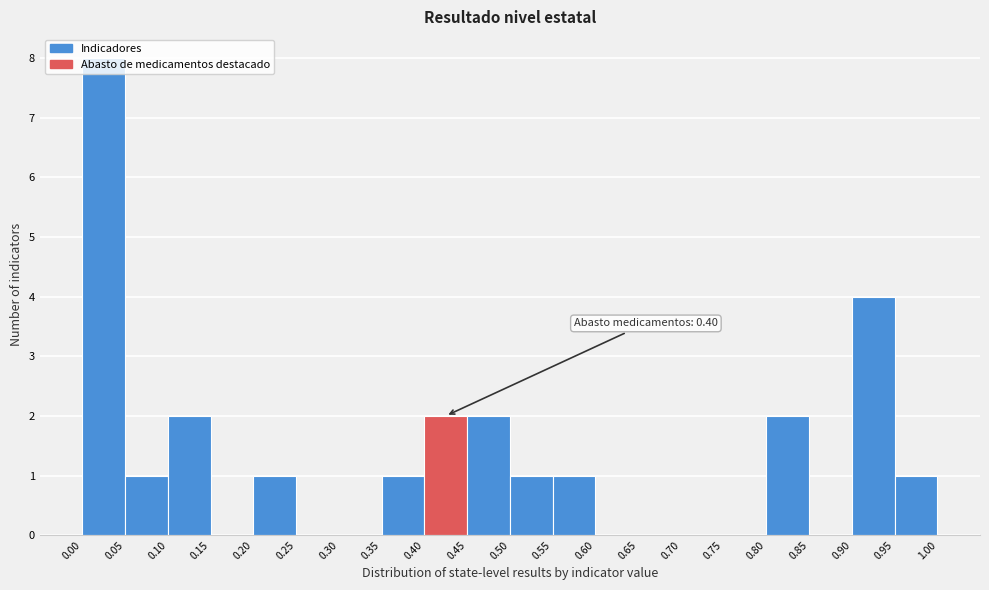

Which range on the x-axis has the tallest bar?

0.00 to 0.05